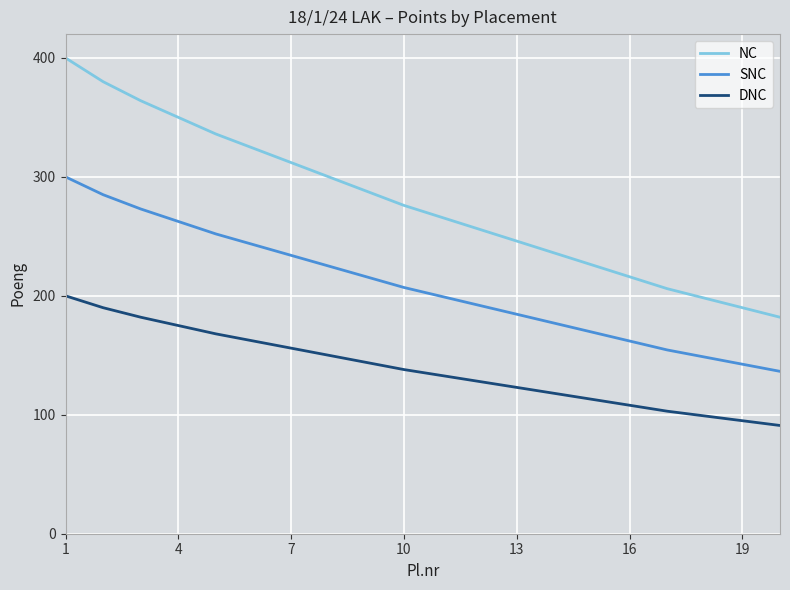

Rank the series by their maximum value, from lowest to highest.

DNC, SNC, NC